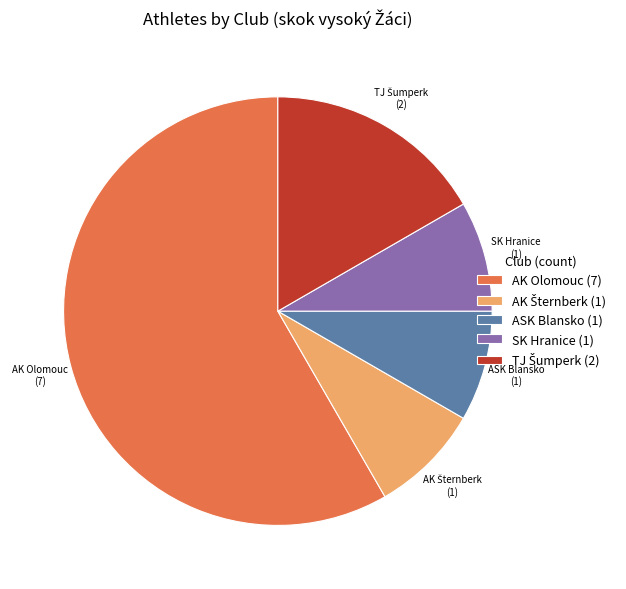

Which slice is the largest?

AK Olomouc (7)